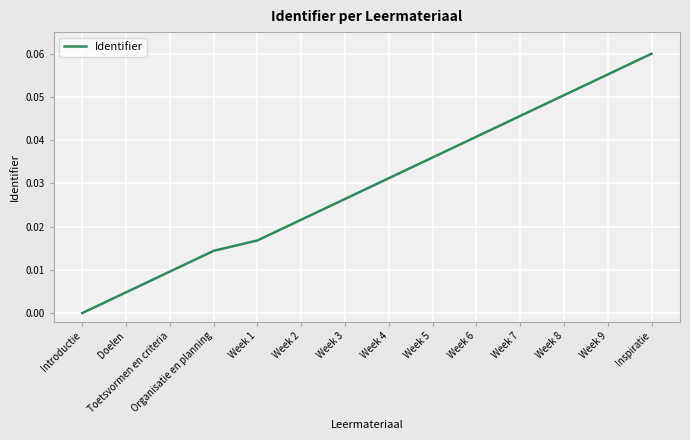

The chart shows a value of 0.0 at Week 3. True or false?

True